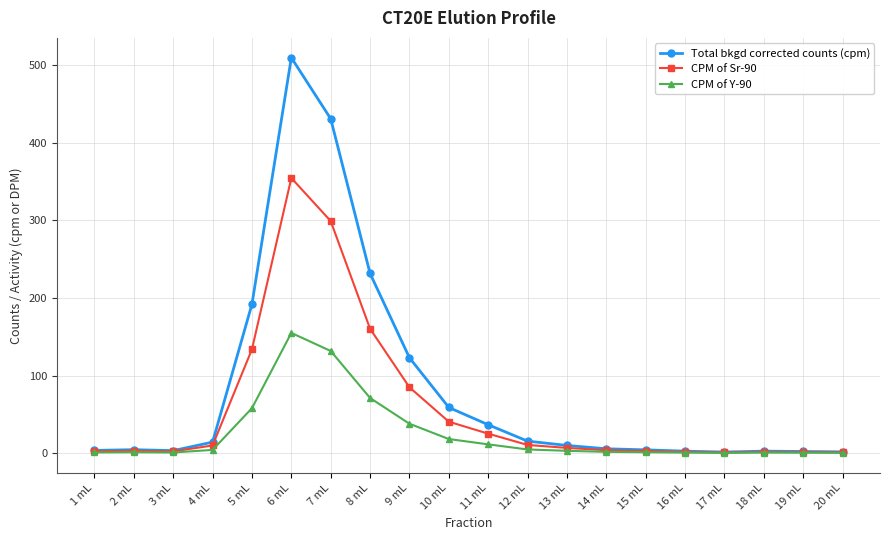

Which series has the largest total across all categories?

Total bkgd corrected counts (cpm)